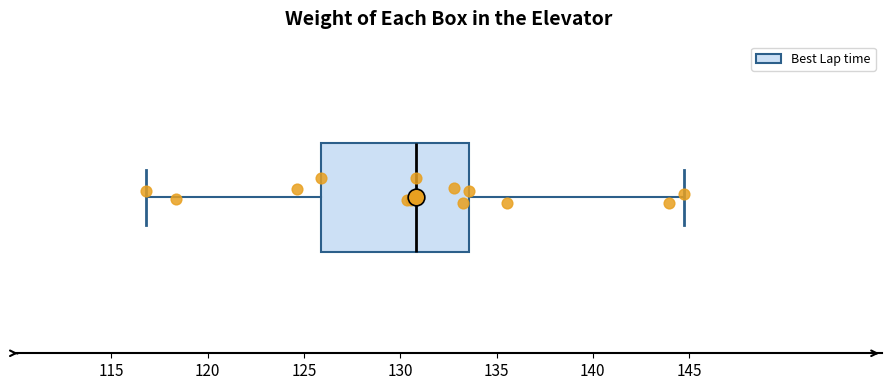

Transcribe this box plot: give where the median line is, the range the box spans, and where the two whiskers end, as read against the x-axis. The values are not printed on the chart, so give them approximately, as read against the axis.

median 131.0, box 126.0 to 133.5, whiskers 117.0 to 144.5